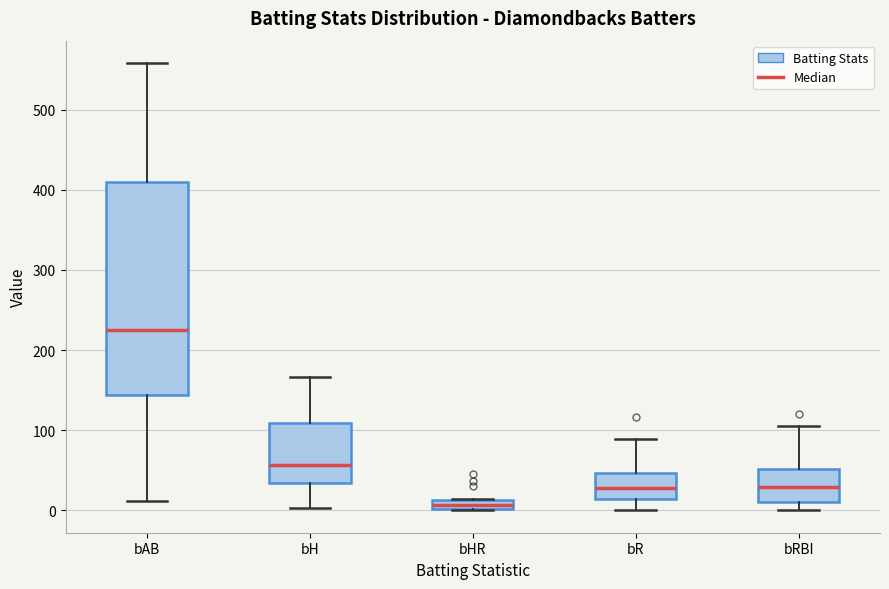

Which box has the highest median line?

bAB